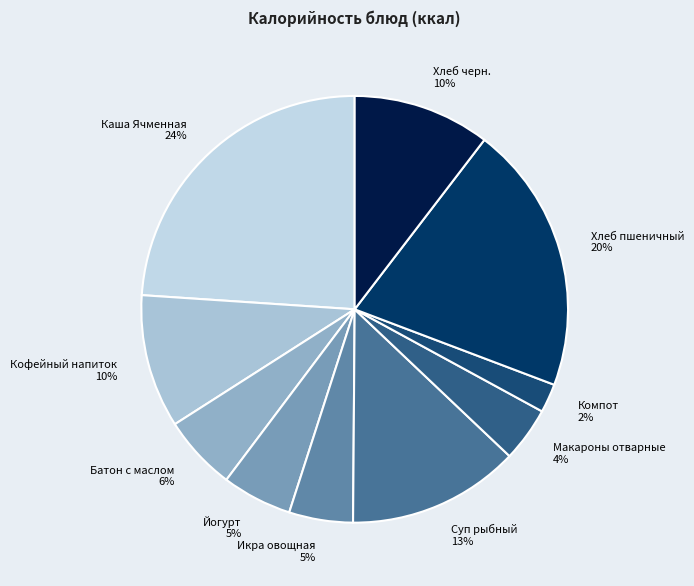

Does any single category account for the majority?

No